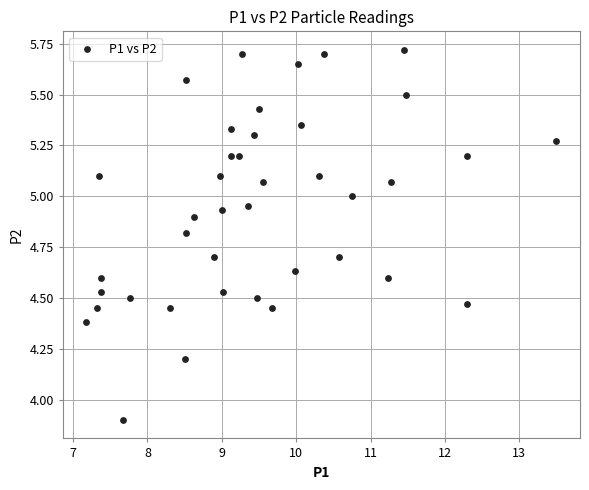

What is the range of X values (max minus min)?

6.3